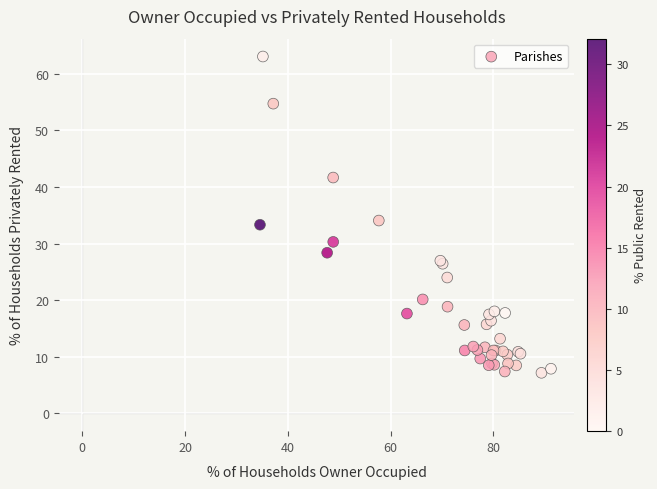

What Y value in the scatter plot is closest to 35?

34.1